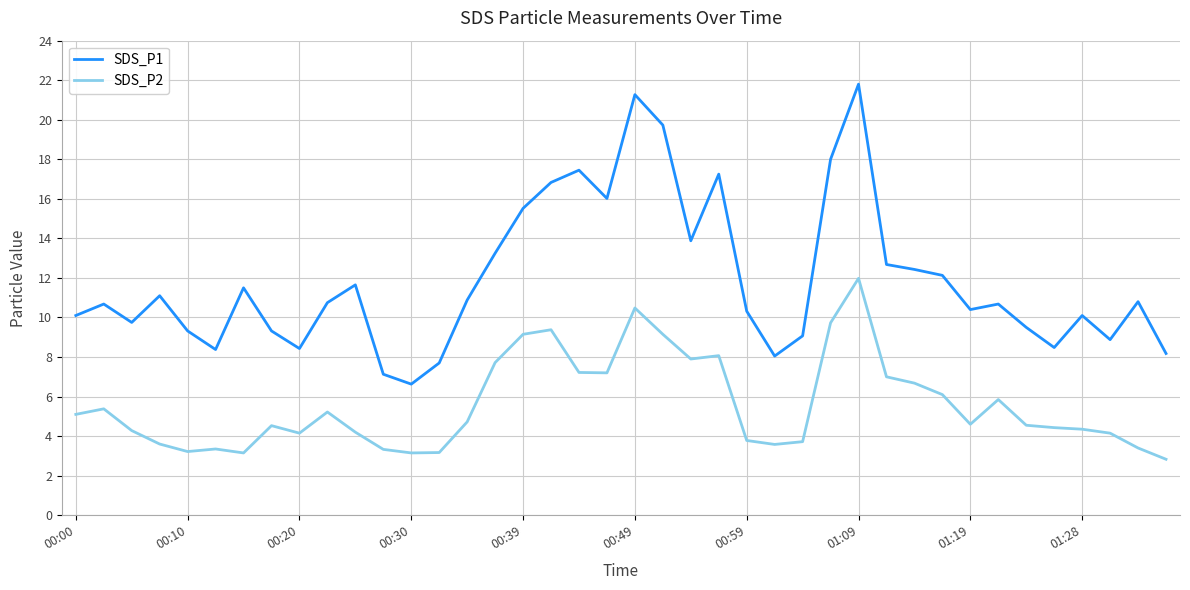

Which series has the largest range (max minus min)?

SDS_P1